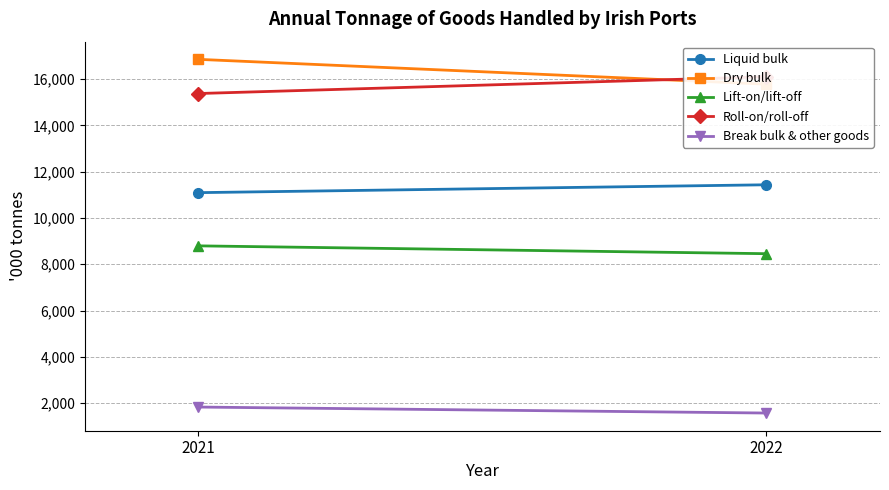

List the series in order of their peak value, highest first.

Dry bulk, Roll-on/roll-off, Liquid bulk, Lift-on/lift-off, Break bulk & other goods